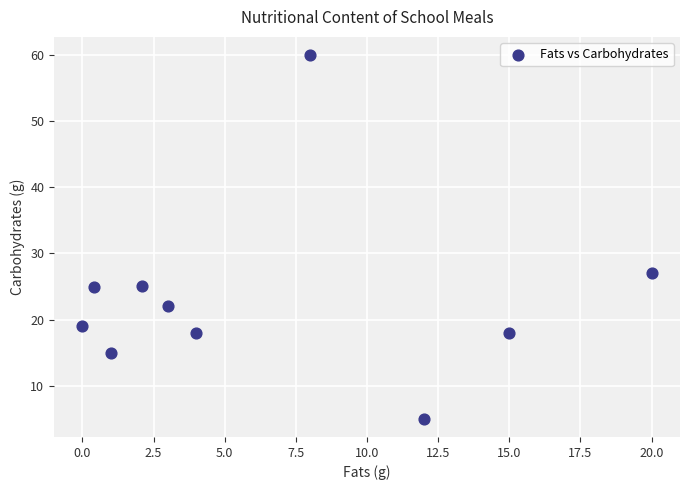

What Y value in the scatter plot is closest to 32?

27.0